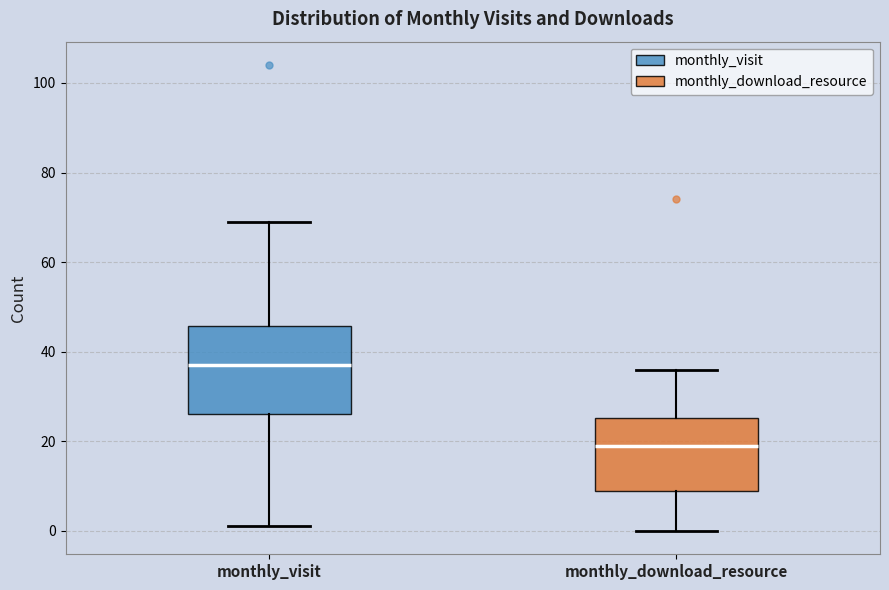

Which box has the highest median line?

monthly_visit